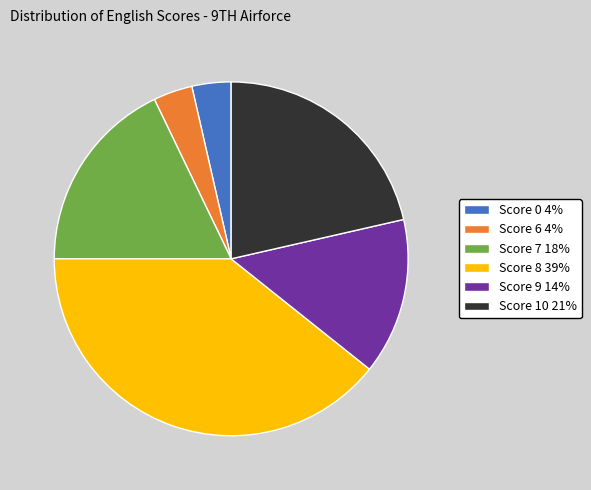

Between Score 6 and Score 10, which is larger?

Score 10